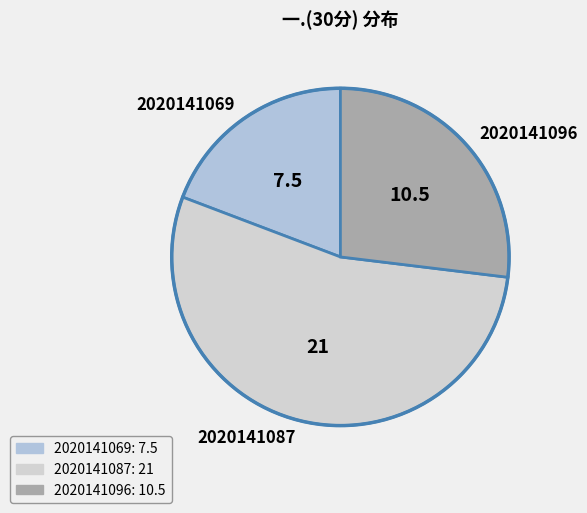

Rank the categories by value from highest to lowest.

2020141087, 2020141096, 2020141069